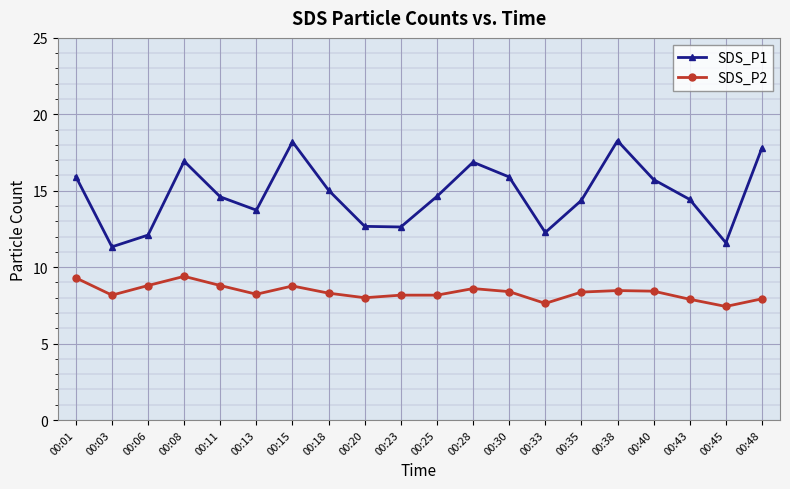

What is the difference between the highest and lowest values at 00:08?

7.5